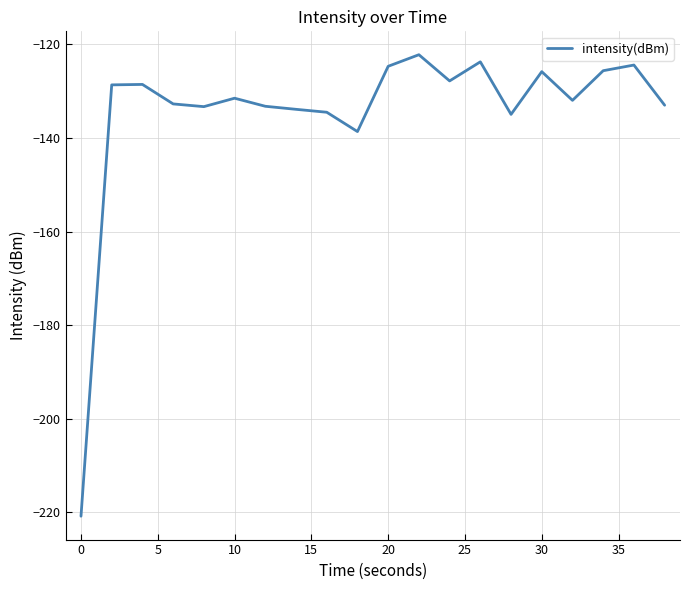

What is the greatest value displayed?

-122.2